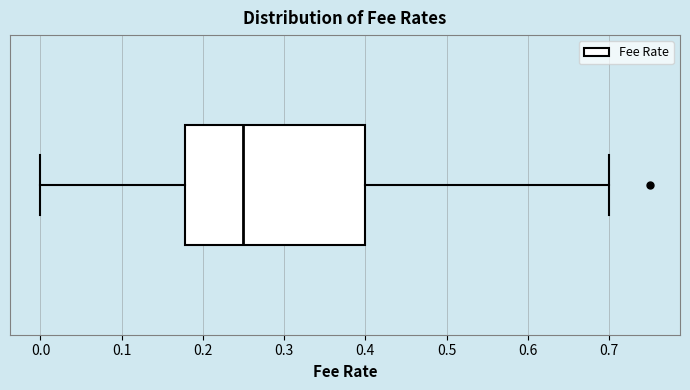

Read this box plot against the x-axis: the position of the median line, the range covered by the box, and the ends of both whiskers. The values are not printed on the chart, so give them approximately, as read against the axis.

median 0.25, box 0.18 to 0.40, whiskers 0.00 to 0.70